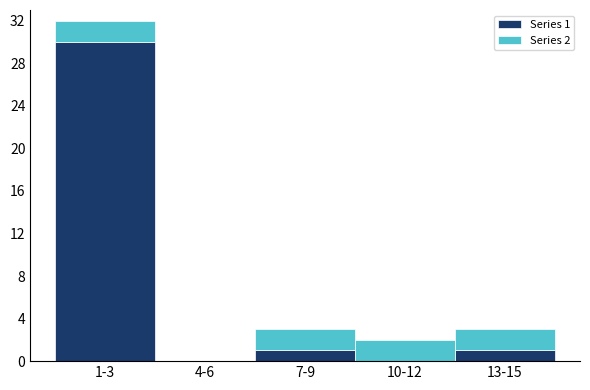

Reading left to right, what are the values for Series 1?

1-3=30	4-6=0	7-9=1	10-12=0	13-15=1